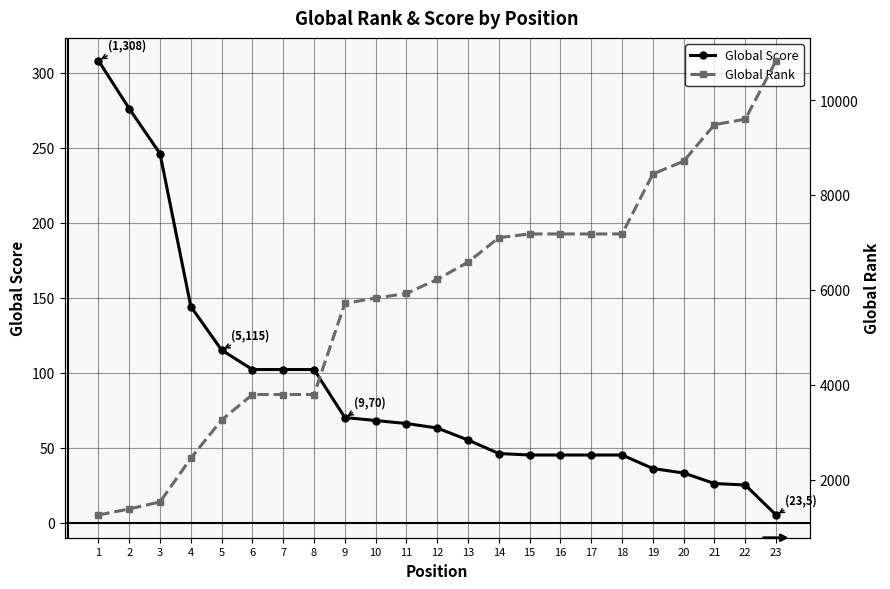

What is the value of the Global Rank point at the 20th from the left?

8712